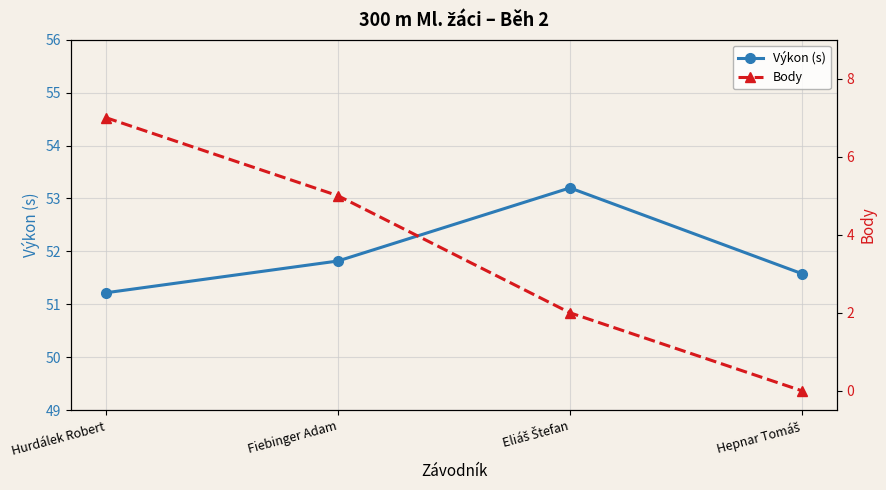

What is the spread (max minus min) of values at Eliáš Štefan?

51.2